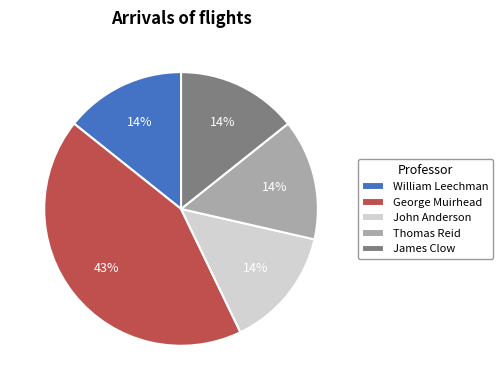

What is the ratio of the value at Thomas Reid to the value at William Leechman?

1.0